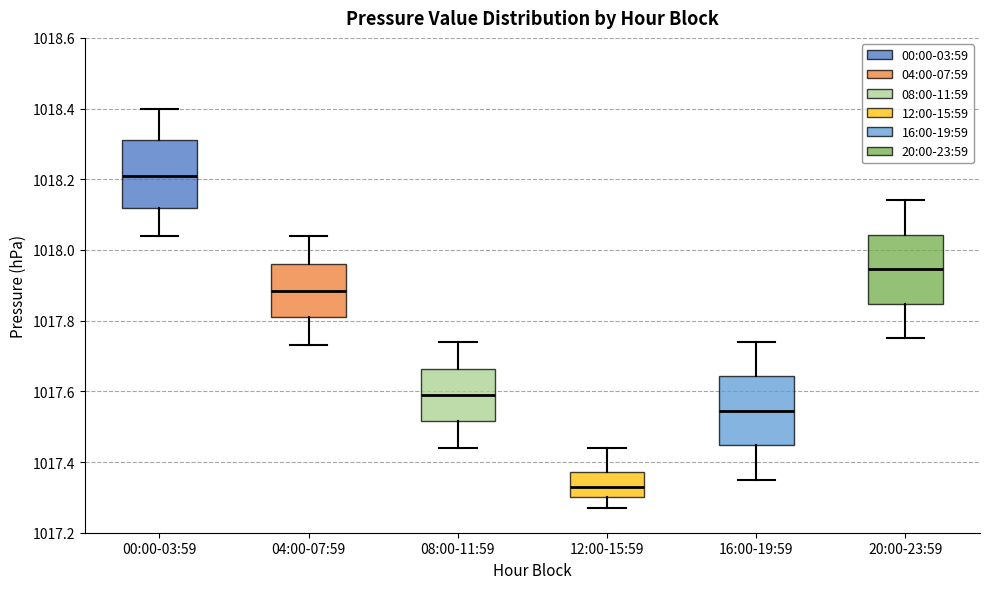

Which box's median line is the highest?

00:00-03:59